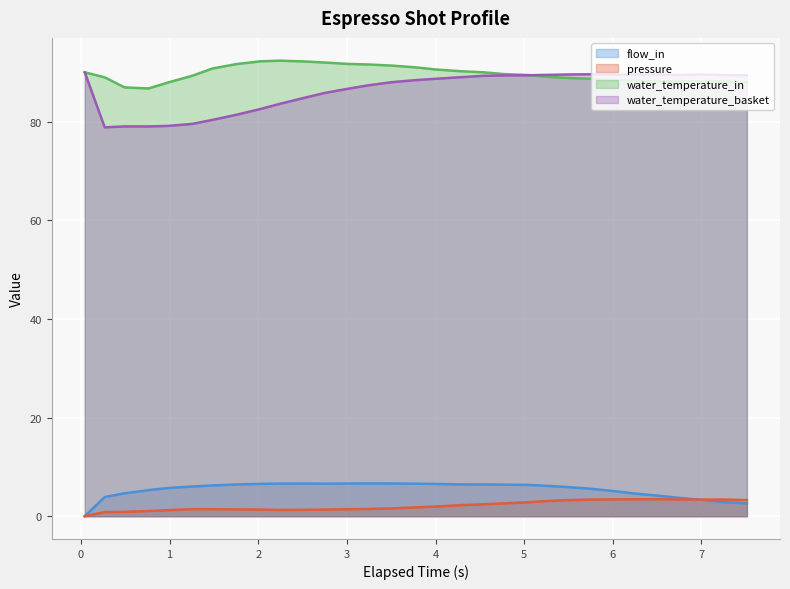

At which label is water_temperature_in closest to 89?

0.269